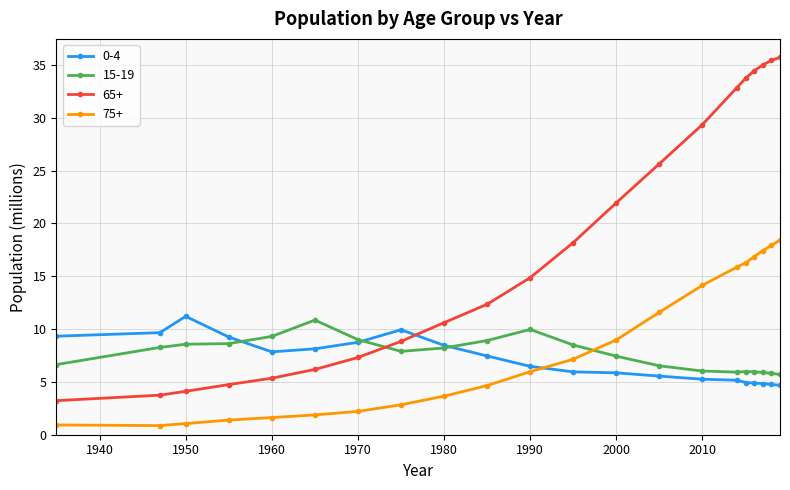

Which series has the largest range (max minus min)?

65+